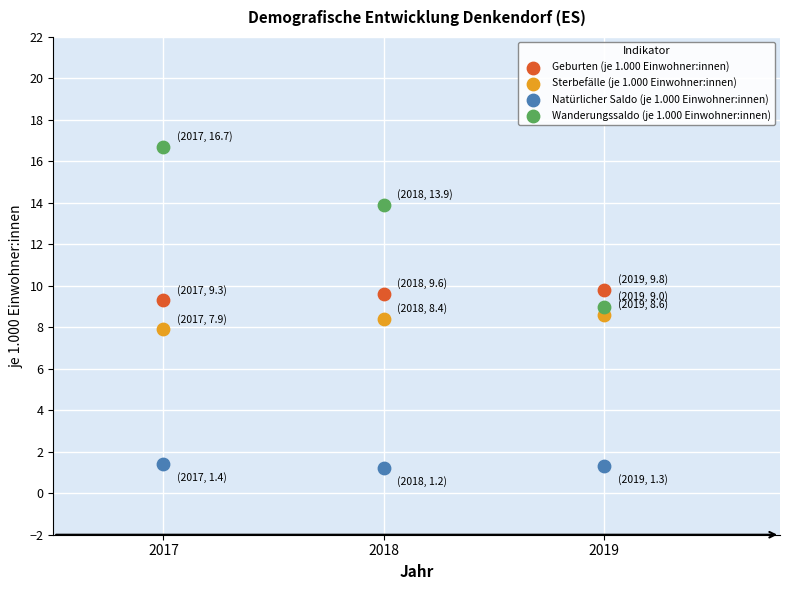

Across all data points, what is the average X value?

2018.0